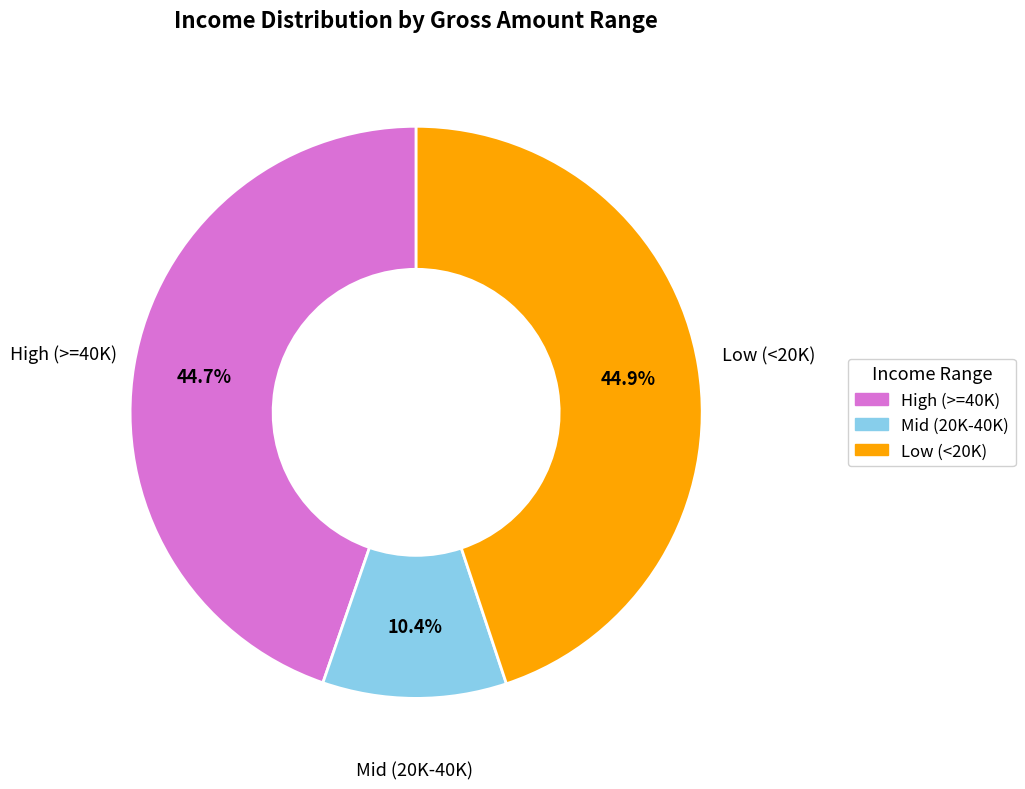

Approximately how many times larger is the value at High (>=40K) compared to Mid (20K-40K)?

4.3